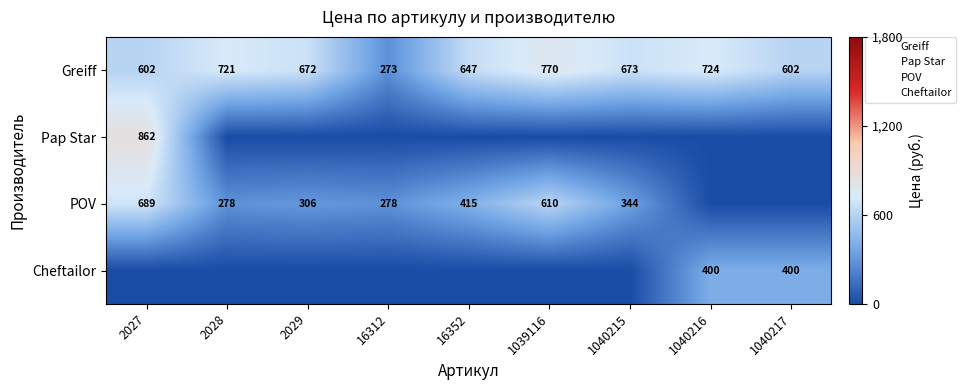

The value of Greiff at 1039116 is 770. True or false?

True